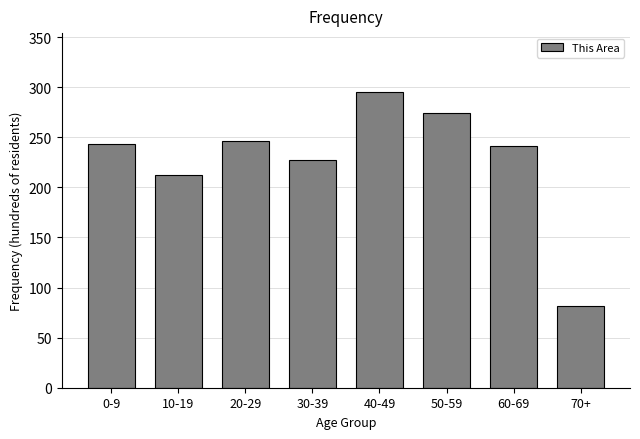

Reading right to left, list all the values displayed in this chart.

70+=82	60-69=241	50-59=274	40-49=295	30-39=227	20-29=246	10-19=212	0-9=243